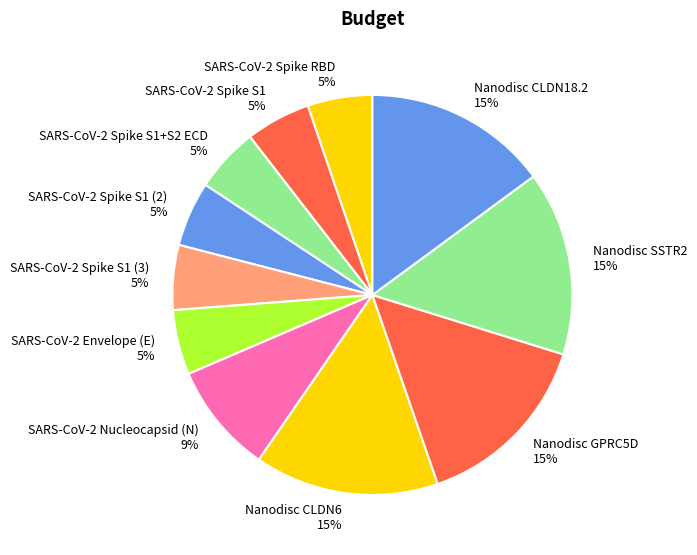

To the nearest percent, what percentage of the pie is SARS-CoV-2 Spike RBD?

5%